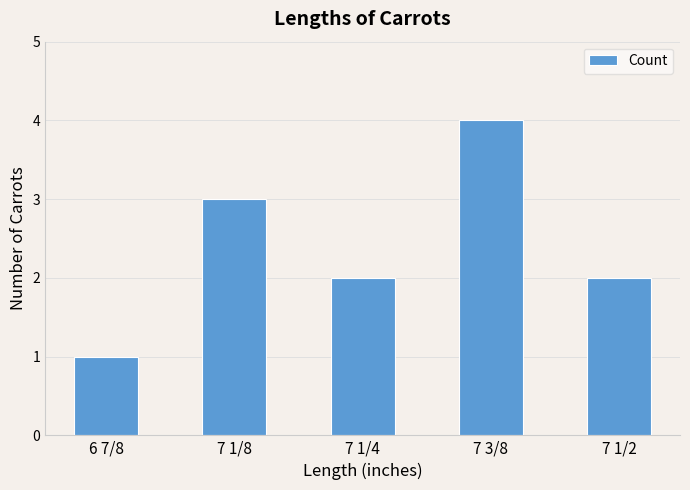

What is the sum of all values?

12